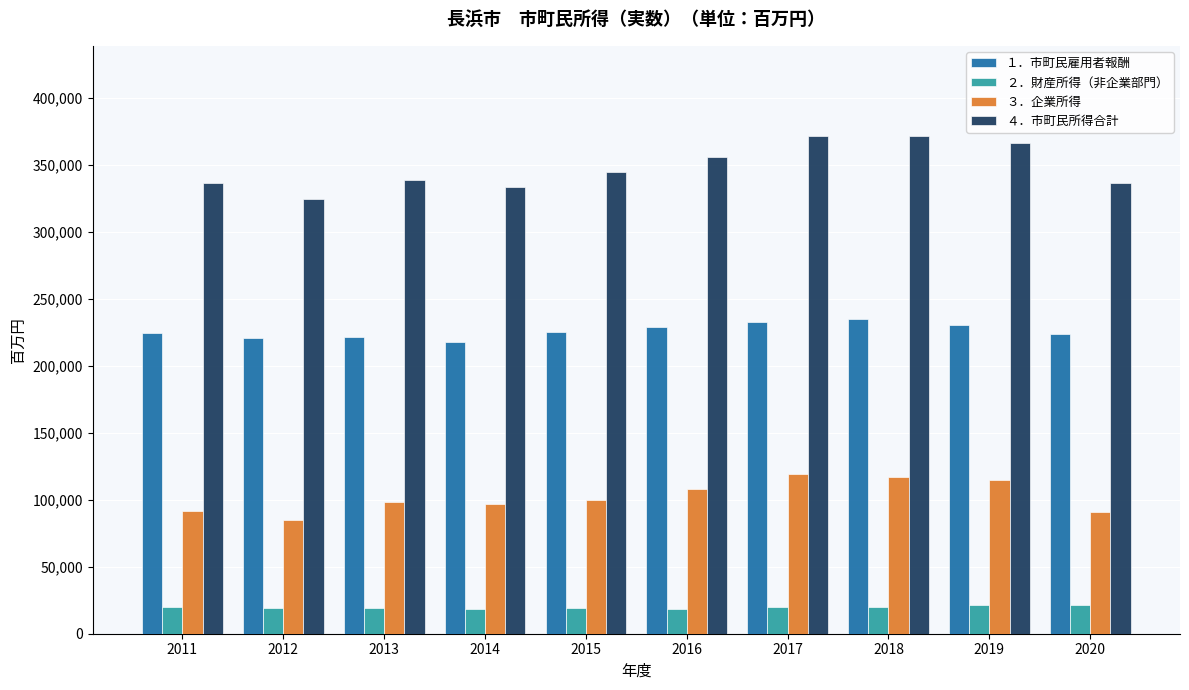

What is the difference between the ４．市町民所得合計 values at 2018 and 2015?

26958